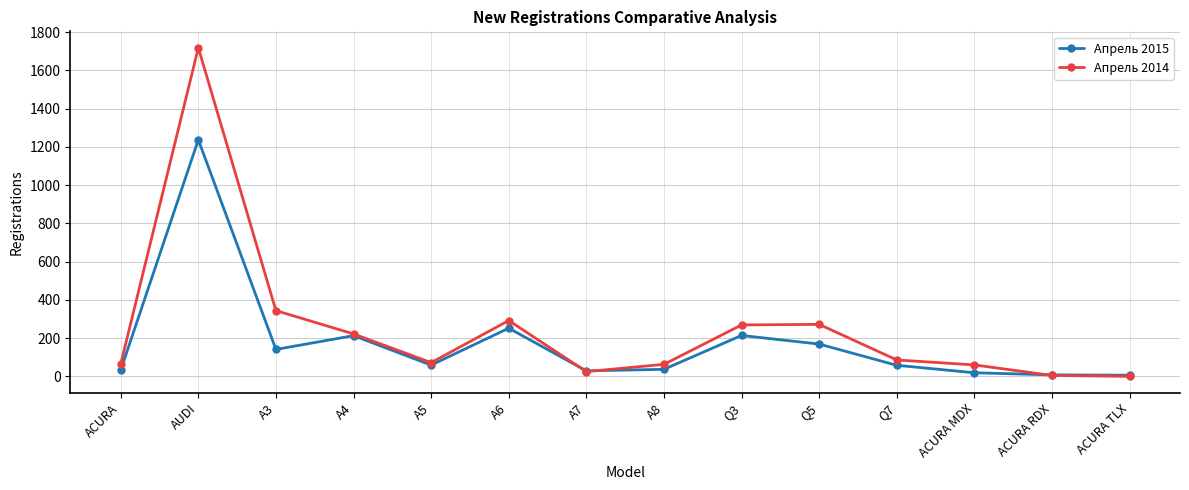

At which label is Апрель 2015 closest to 621?

A6